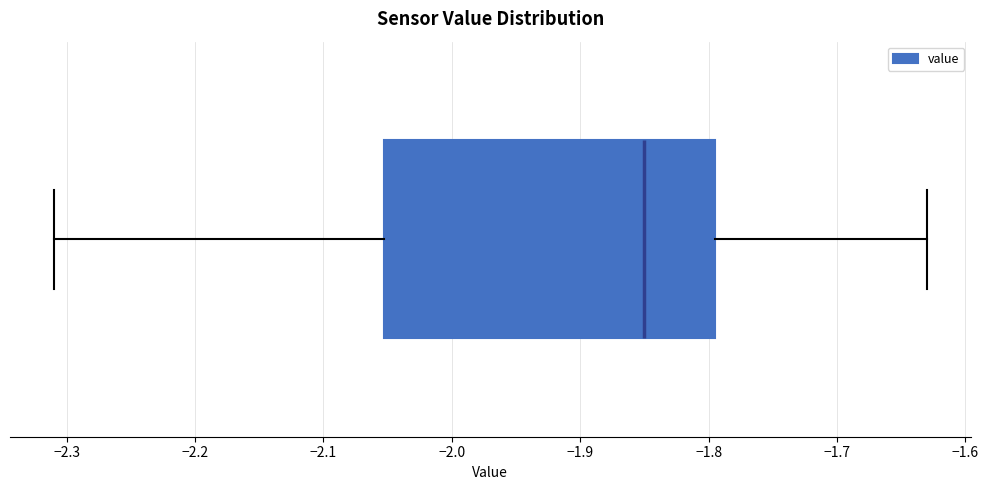

Transcribe this box plot: give where the median line is, the range the box spans, and where the two whiskers end, as read against the x-axis. The values are not printed on the chart, so give them approximately, as read against the axis.

median -1.85, box -2.05 to -1.79, whiskers -2.31 to -1.63